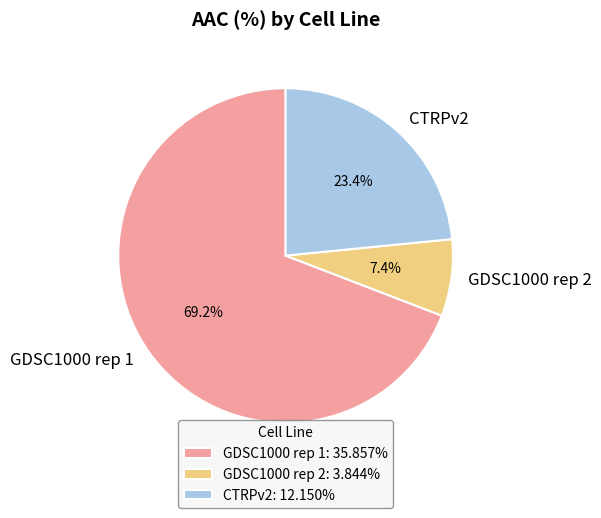

Rank the categories by value from highest to lowest.

GDSC1000 rep 1, CTRPv2, GDSC1000 rep 2